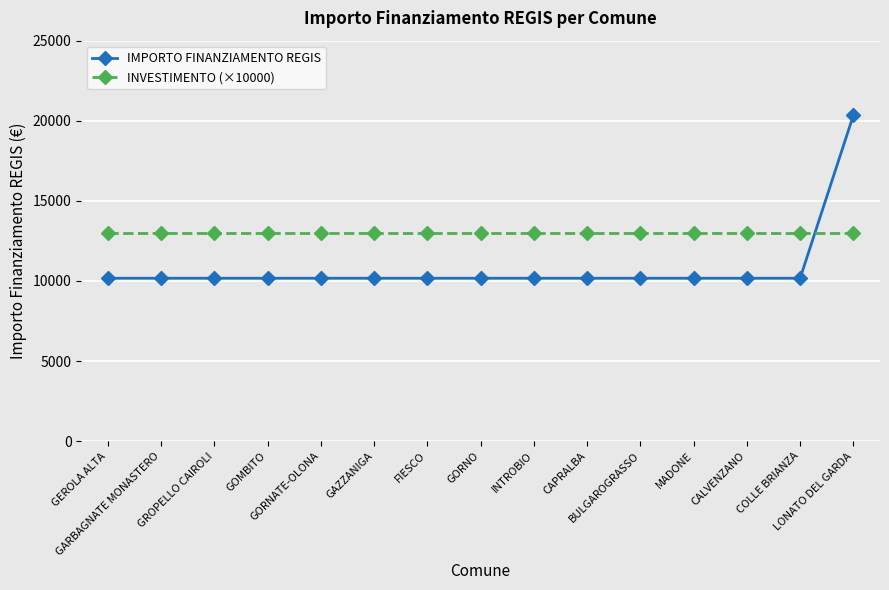

What is the value of the INVESTIMENTO (×10000) point at the 2nd from the left?

13000